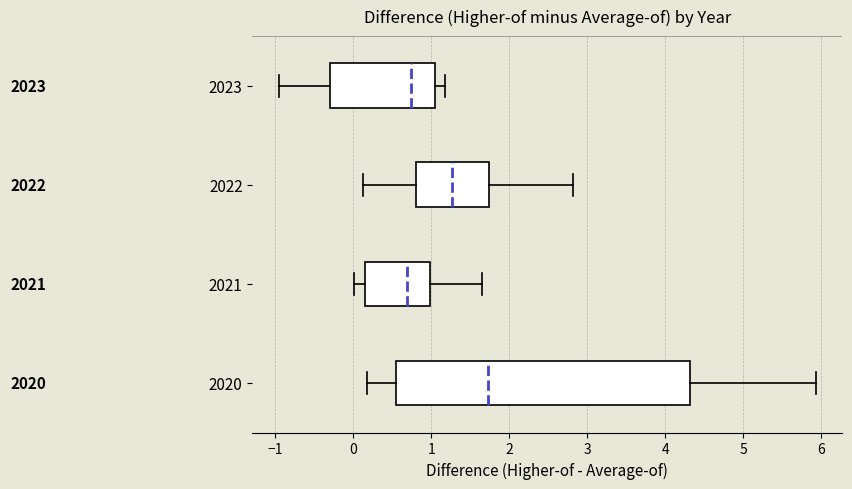

Reading bottom to top, transcribe this box plot: for each box, give where its median line is, the range the box spans, and where its two whiskers end, as read against the x-axis. The values are not printed on the chart, so give them approximately, as read against the axis.

2020: median 1.7, box 0.5 to 4.3, whiskers 0.2 to 5.9
2021: median 0.7, box 0.2 to 1.0, whiskers 0.0 to 1.7
2022: median 1.3, box 0.8 to 1.7, whiskers 0.1 to 2.8
2023: median 0.7, box -0.3 to 1.0, whiskers -0.9 to 1.2